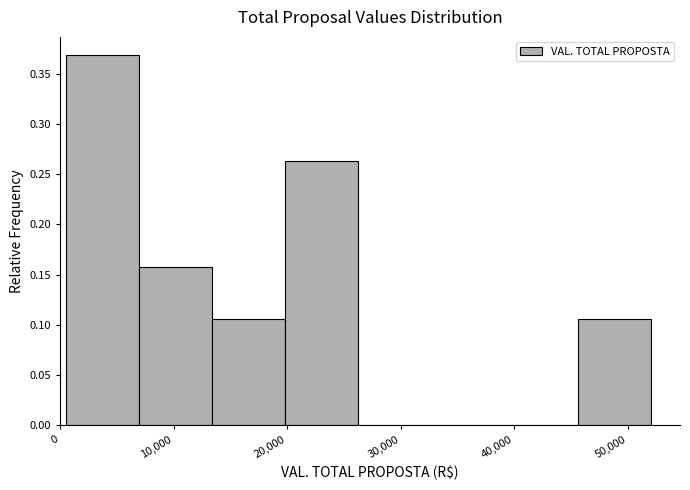

What is the height of the bar covering 46000 to 52000 on the x-axis? Neither the bar edges nor the heights are printed on the chart, so give them approximately, as read against the axes.

0.105